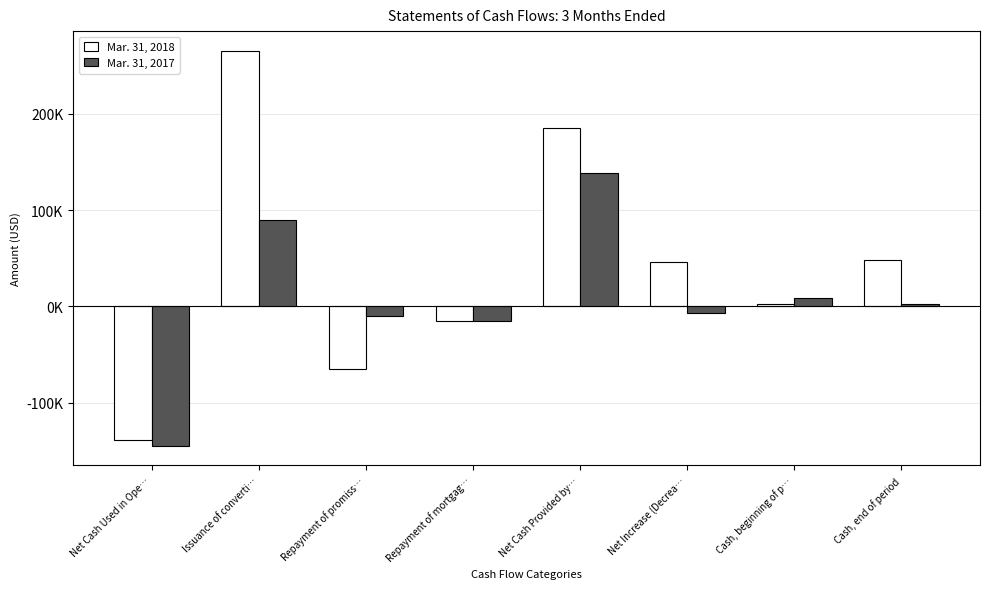

Reading left to right, transcribe all the data shown in this chart.

Mar. 31, 2018: Net Cash Used in Ope…=-138825	Issuance of converti…=265200	Repayment of promiss…=-65434	Repayment of mortgag…=-15000	Net Cash Provided by…=184766	Net Increase (Decrea…=45941	Cash, beginning of p…=2555	Cash, end of period=48496
Mar. 31, 2017: Net Cash Used in Ope…=-144527	Issuance of converti…=90000	Repayment of promiss…=-9765	Repayment of mortgag…=-15000	Net Cash Provided by…=137919	Net Increase (Decrea…=-6608	Cash, beginning of p…=9163	Cash, end of period=2555